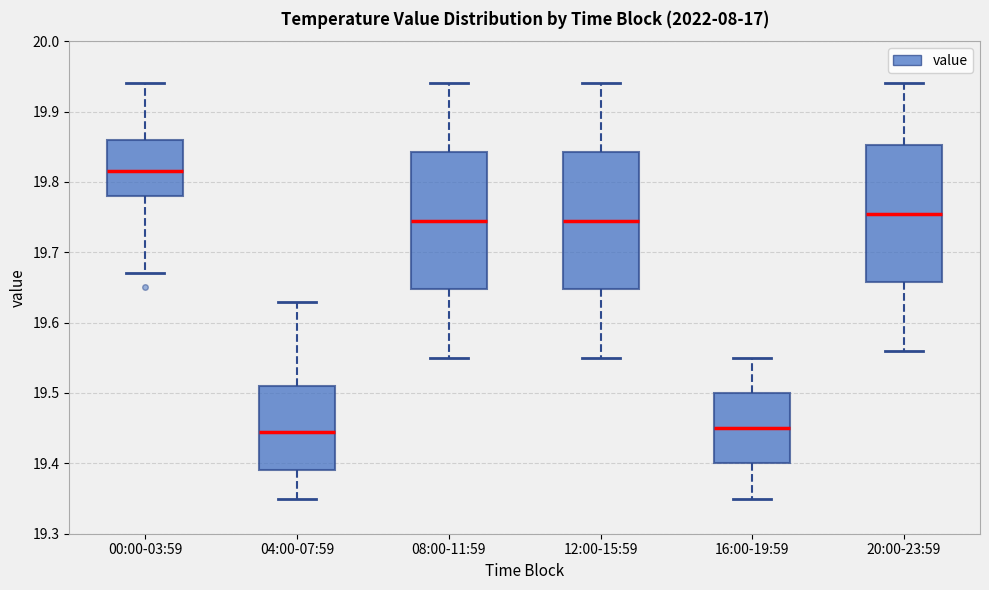

Reading left to right, read every box against the y-axis: the position of its median line, the range the box covers, and the ends of its whiskers. The values are not printed on the chart, so give them approximately, as read against the axis.

00:00-03:59: median 19.82, box 19.78 to 19.86, whiskers 19.67 to 19.94
04:00-07:59: median 19.45, box 19.39 to 19.51, whiskers 19.35 to 19.63
08:00-11:59: median 19.75, box 19.65 to 19.84, whiskers 19.55 to 19.94
12:00-15:59: median 19.75, box 19.65 to 19.84, whiskers 19.55 to 19.94
16:00-19:59: median 19.45, box 19.40 to 19.50, whiskers 19.35 to 19.55
20:00-23:59: median 19.76, box 19.66 to 19.85, whiskers 19.56 to 19.94